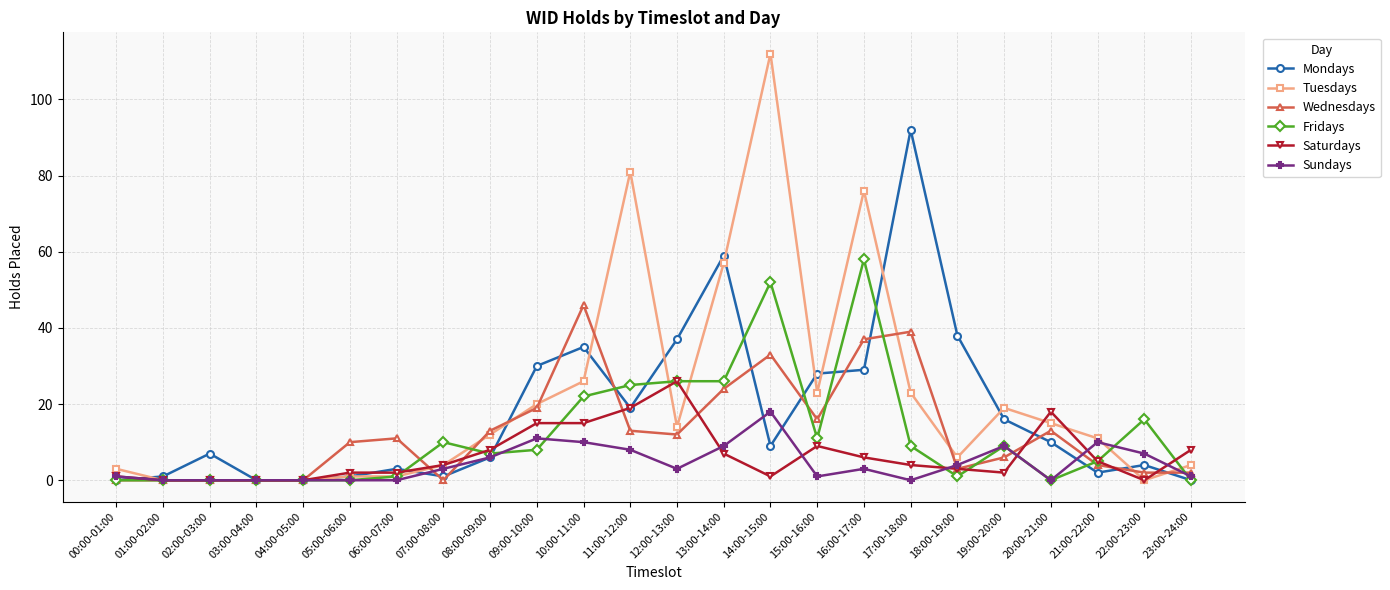

True or false: Fridays has more than 0 points higher than both neighbors.

True